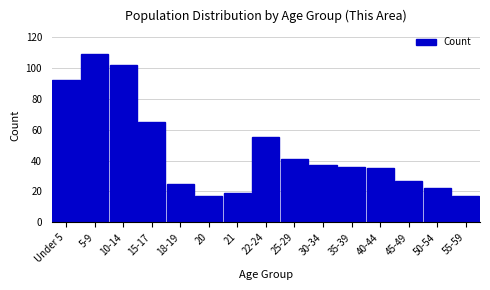

Reading left to right, list all the values displayed in this chart.

92	109	102	65	25	17	19	55	41	37	36	35	27	22	17